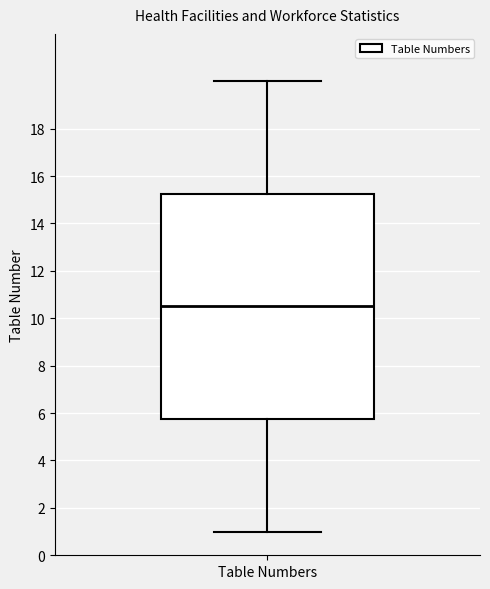

Transcribe this box plot: give where the median line is, the range the box spans, and where the two whiskers end, as read against the y-axis. The values are not printed on the chart, so give them approximately, as read against the axis.

median 10.6, box 5.8 to 15.2, whiskers 1.0 to 20.0